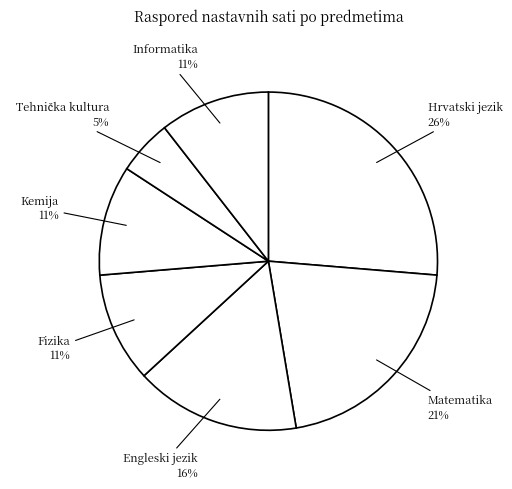

To the nearest percent, what percentage of the pie is Matematika?

21%